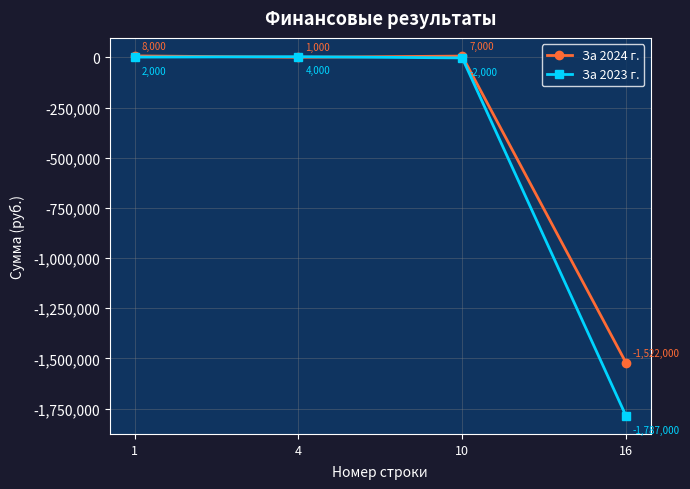

Reading left to right, extract all data points from this chart.

За 2024 г.: 8000	1000	7000	-1522000
За 2023 г.: 2000	4000	-2000	-1787000